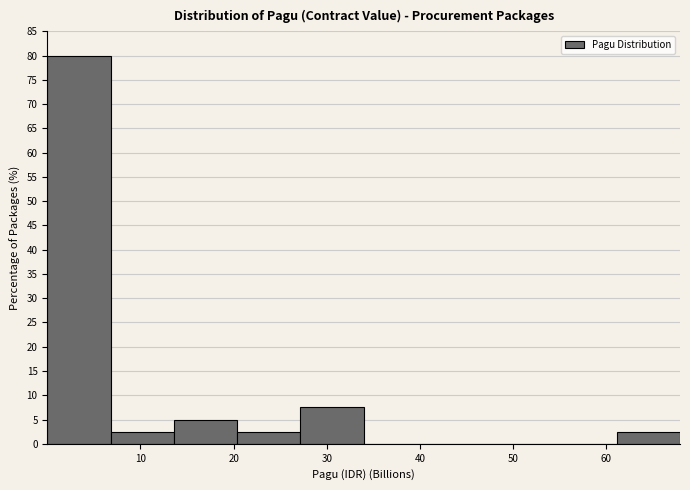

Over which range of the x-axis is the bar tallest?

0 to 7